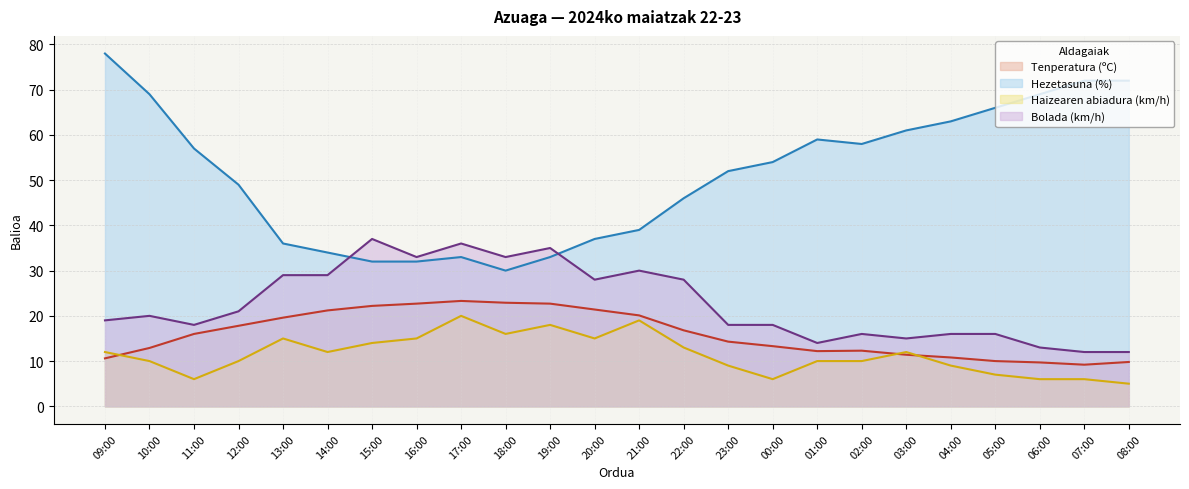

How many interior local peaks does the Hezetasuna (%) series have?

2